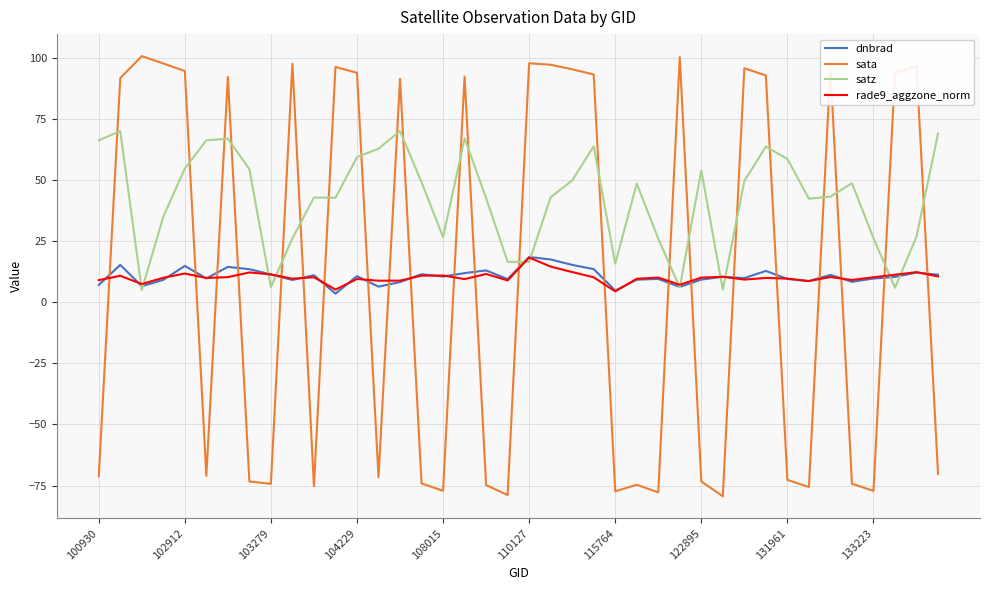

What is the minimum value shown in the chart?

-79.4